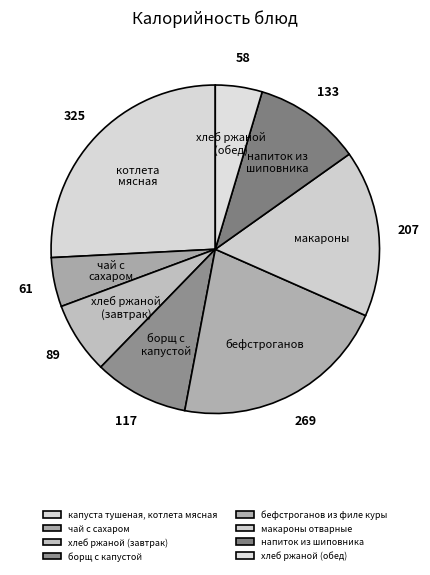

Does any single category account for the majority?

No